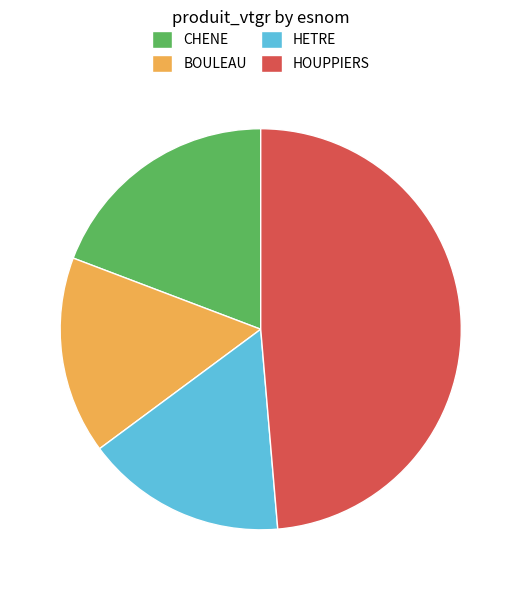

Which category has the biggest portion of the pie?

HOUPPIERS